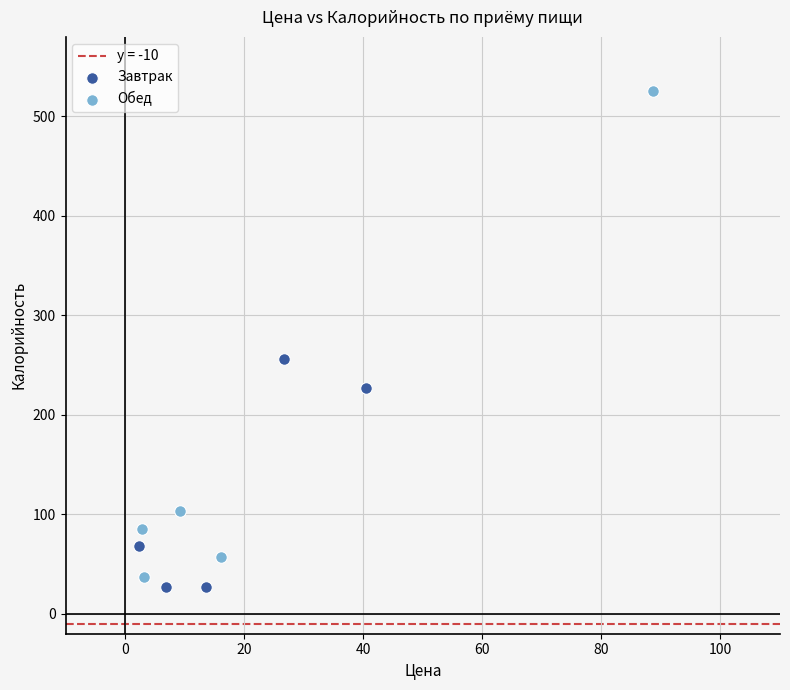

Which series has the widest spread of Y values?

Обед